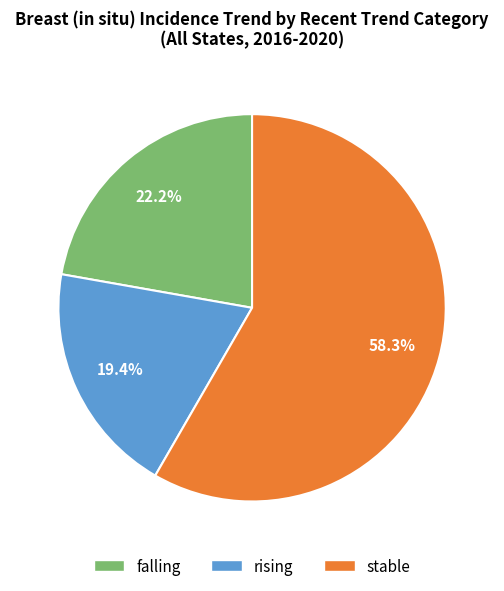

Which slice is the smallest?

rising